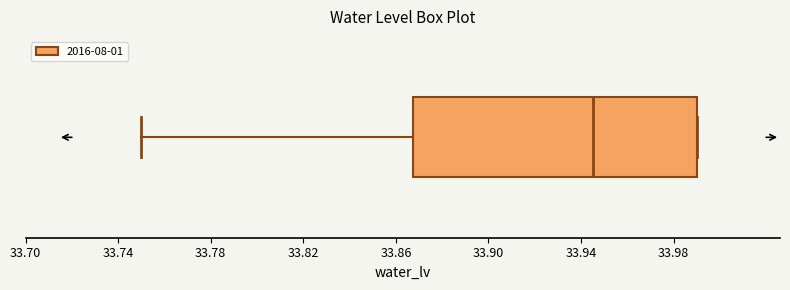

Transcribe this box plot: give where the median line is, the range the box spans, and where the two whiskers end, as read against the x-axis. The values are not printed on the chart, so give them approximately, as read against the axis.

median 33.945, box 33.870 to 33.990, whiskers 33.750 to 33.990